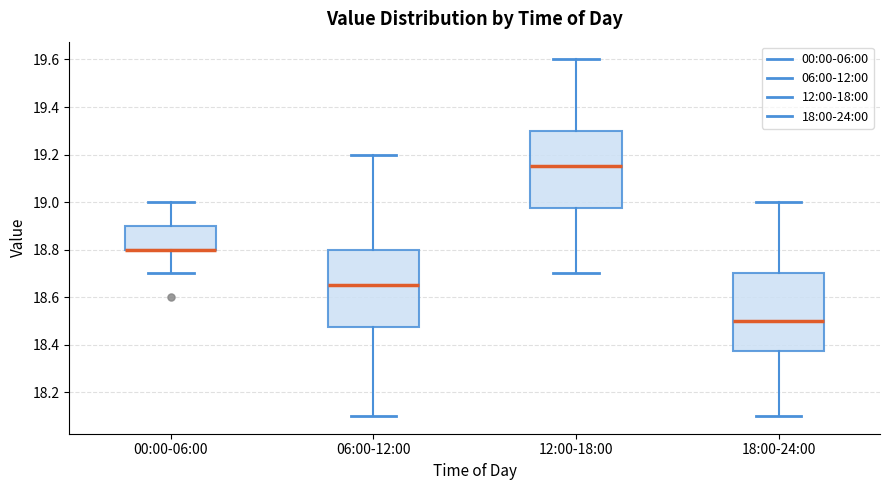

Where does the upper whisker of the box for 00:00-06:00 end on the y-axis? The values are not printed on the chart, so give them approximately, as read against the axis.

19.00